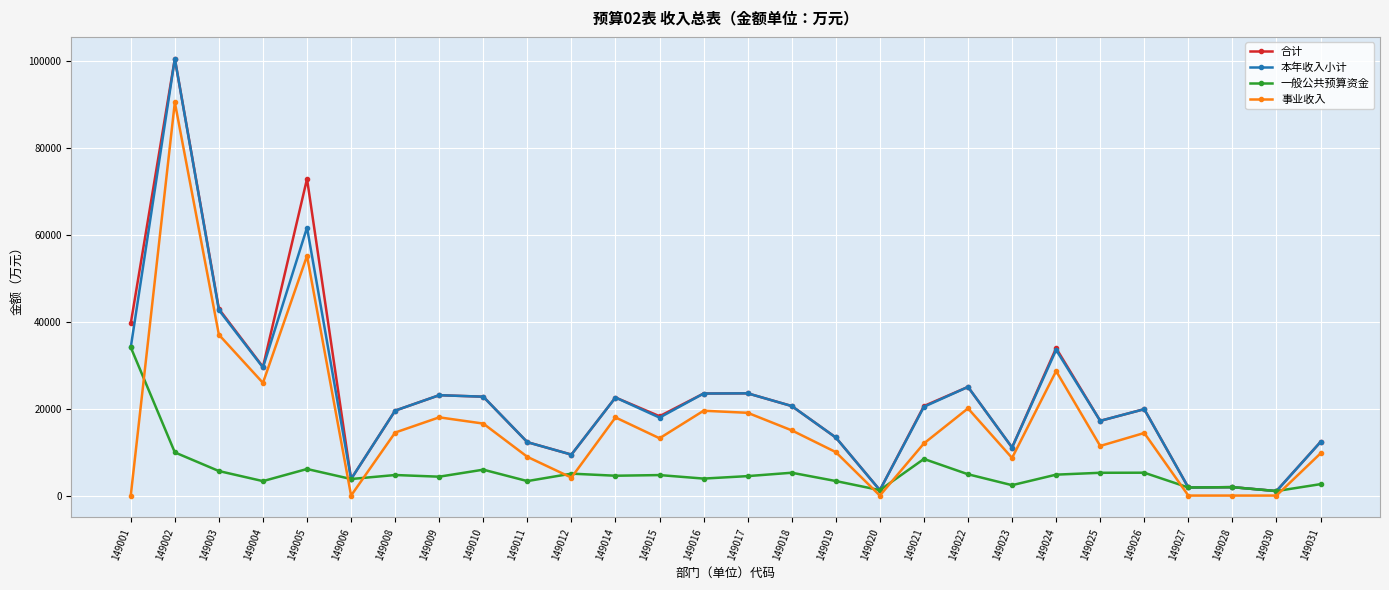

What is the sum of the 本年收入小计 values at 149030 and 149010?

23786.5